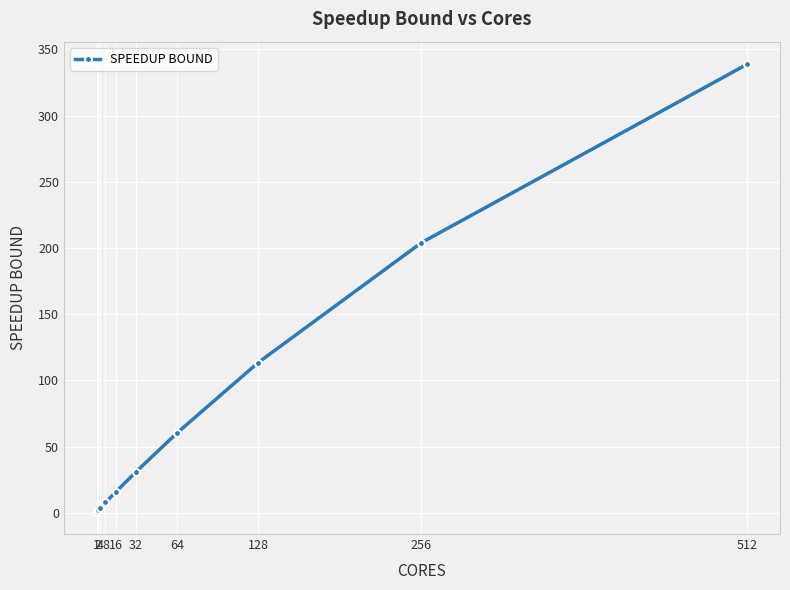

What is the average value?

77.8